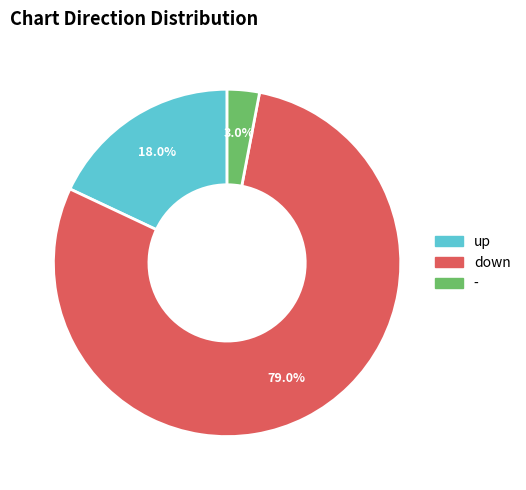

How many segments does this pie chart have?

3